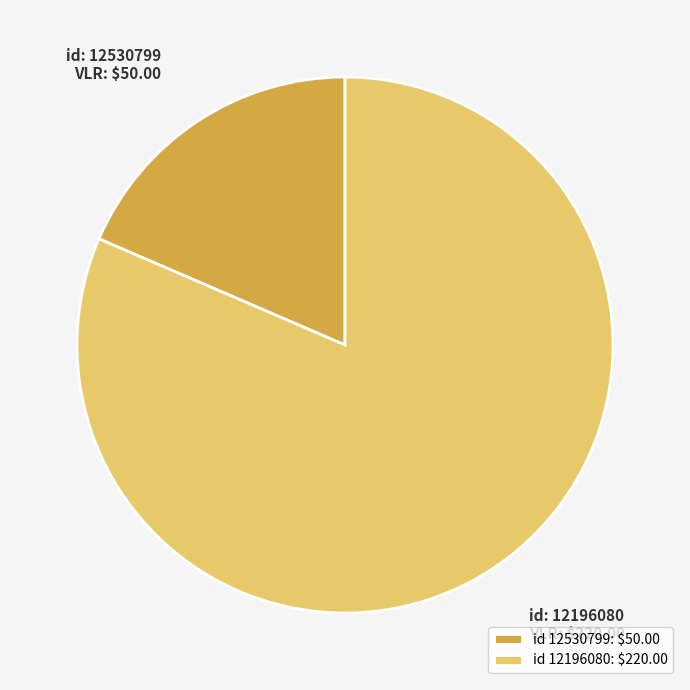

Which category has the smallest portion of the pie?

id 12530799: $50.00